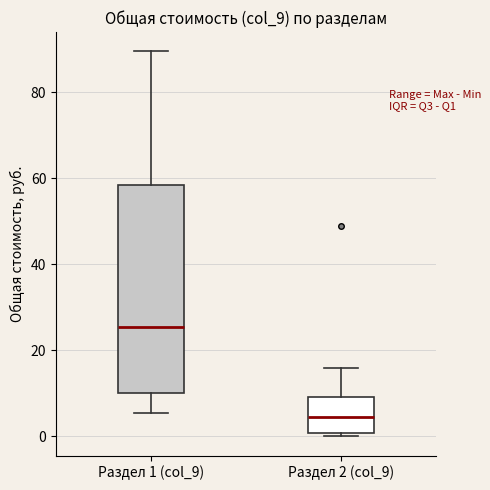

Where does the upper whisker of the box for Раздел 2 (col_9) end on the y-axis? The values are not printed on the chart, so give them approximately, as read against the axis.

16